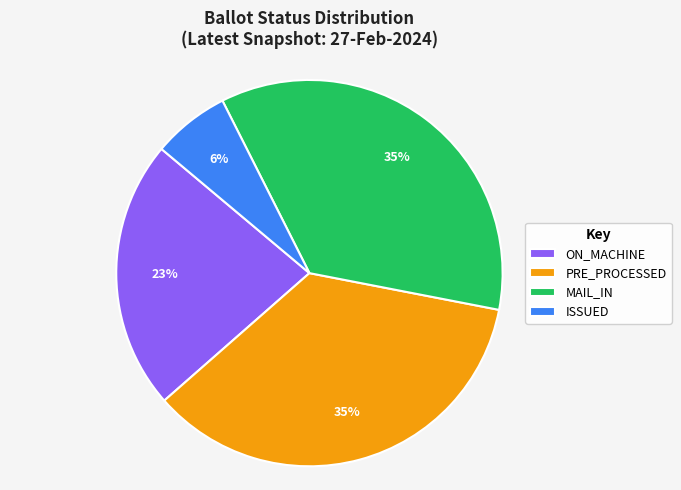

What percentage is the MAIL_IN slice, to the nearest percent?

35%